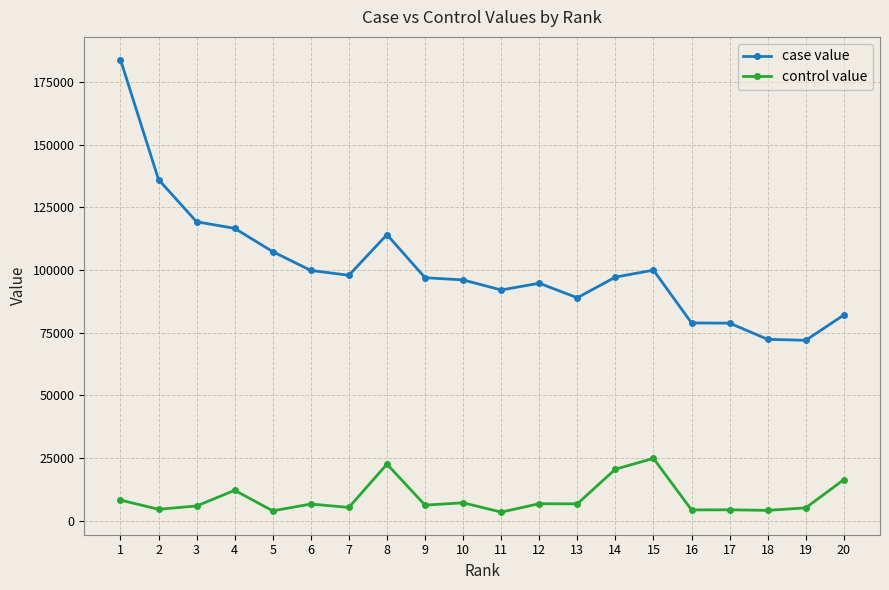

How many values in the case value series exceed 97182?

10